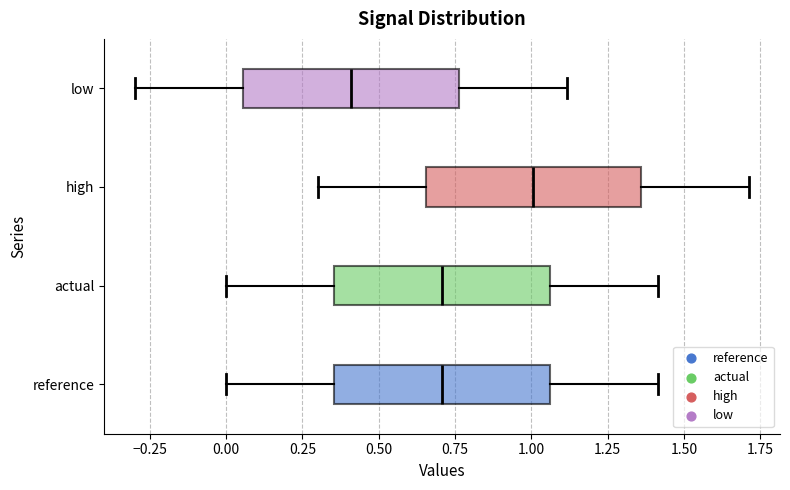

Reading bottom to top, transcribe this box plot: for each box, give where its median line is, the range the box spans, and where its two whiskers end, as read against the x-axis. The values are not printed on the chart, so give them approximately, as read against the axis.

reference: median 0.70, box 0.35 to 1.05, whiskers 0.00 to 1.40
actual: median 0.70, box 0.35 to 1.05, whiskers 0.00 to 1.40
high: median 1.00, box 0.65 to 1.35, whiskers 0.30 to 1.70
low: median 0.40, box 0.05 to 0.75, whiskers -0.30 to 1.10